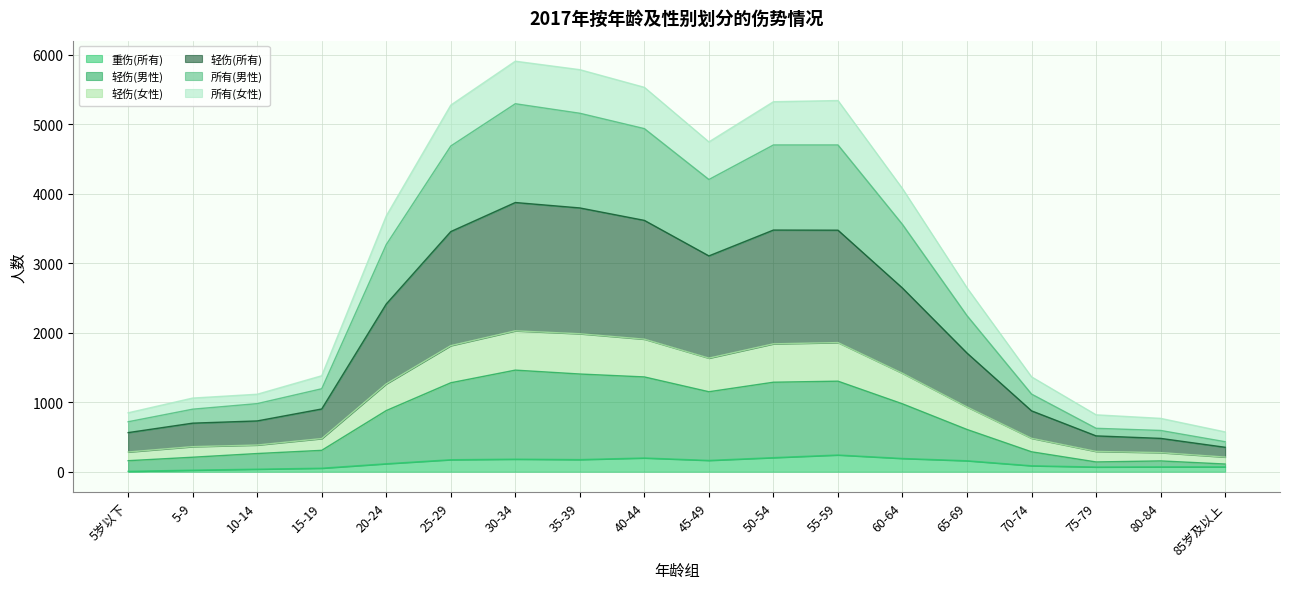

What are all the series names shown in the legend?

重伤(所有), 轻伤(男性), 轻伤(女性), 轻伤(所有), 所有(男性), 所有(女性)